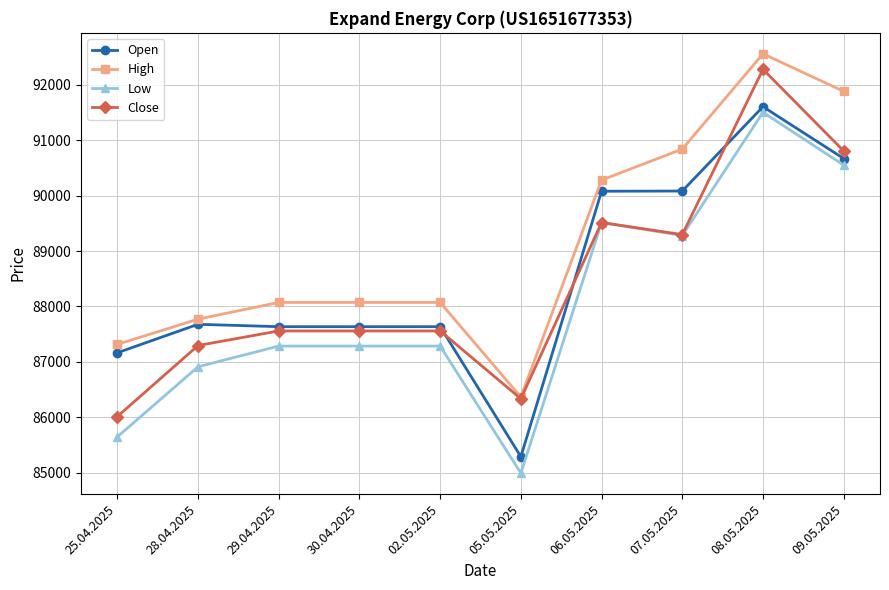

Which series has the largest total across all categories?

High